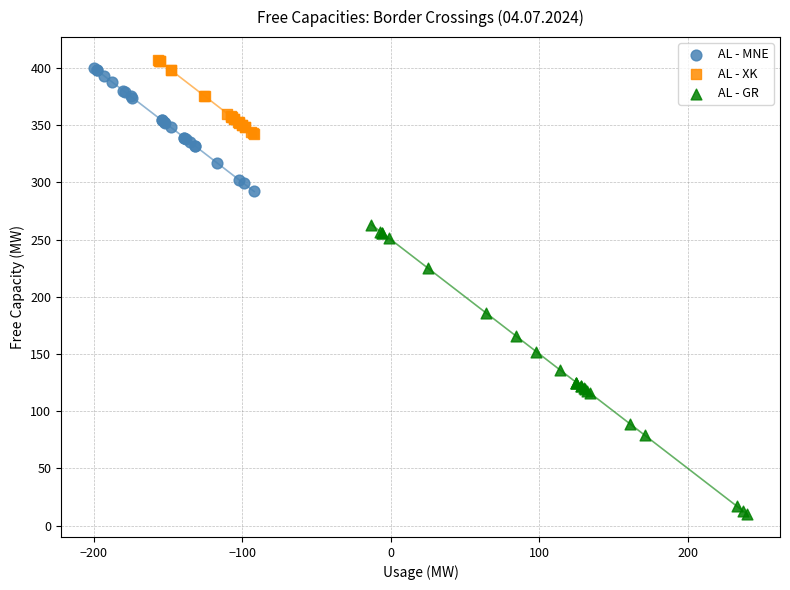

Which series reaches the maximum Y coordinate?

AL - XK